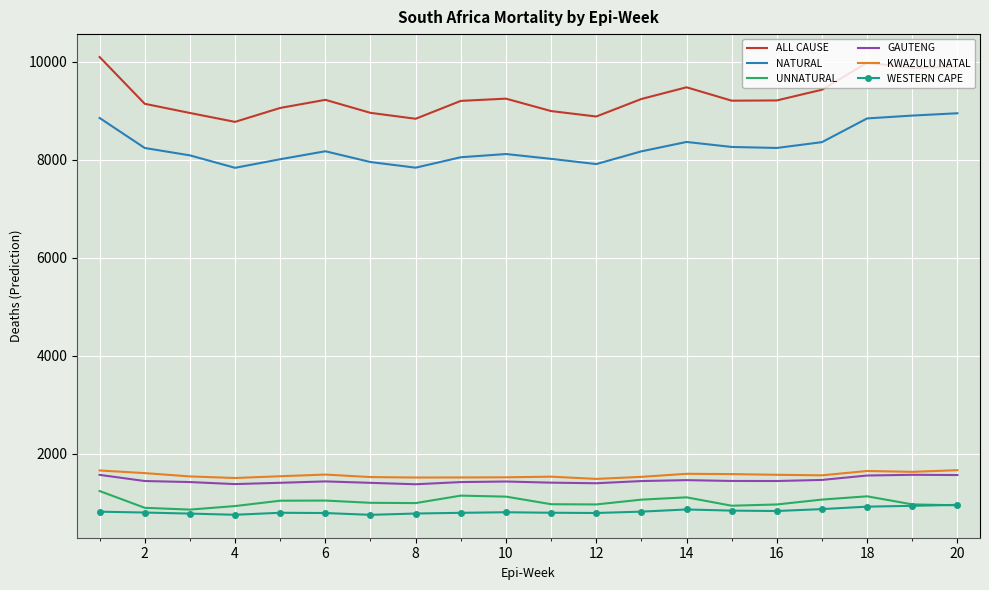

Which series has the largest total across all categories?

ALL CAUSE